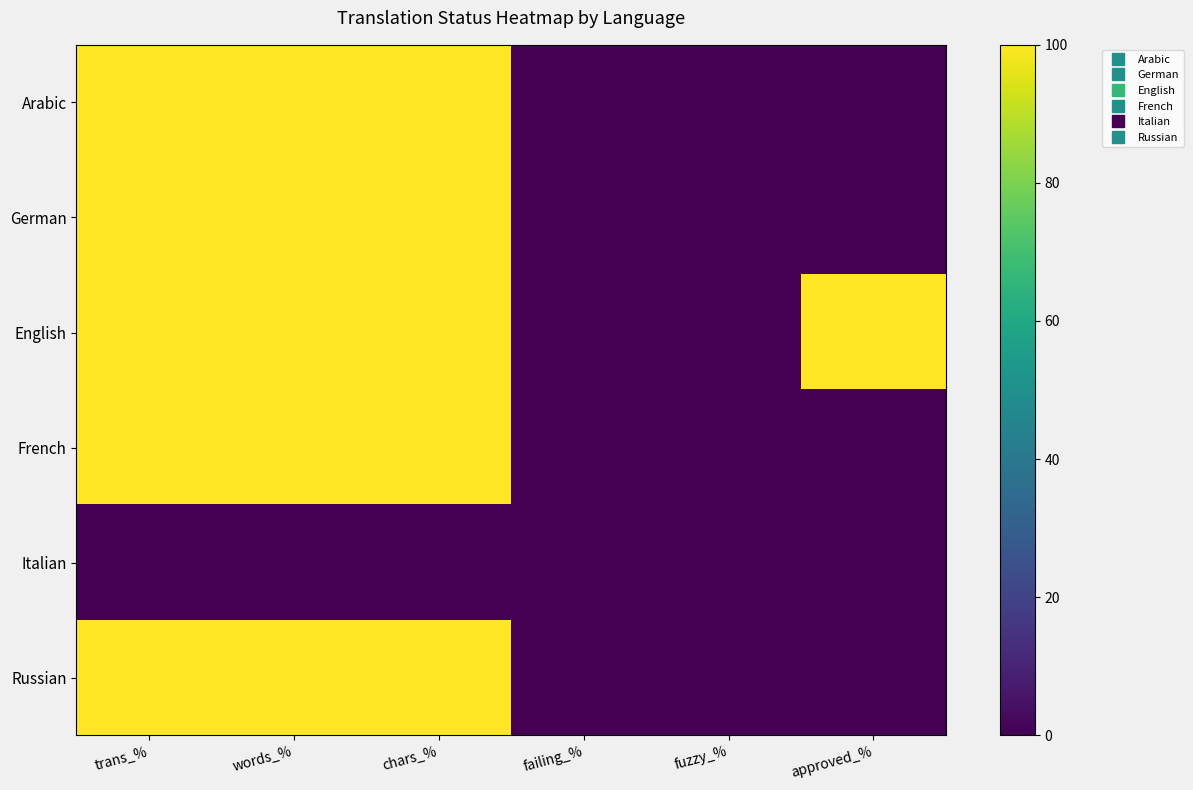

What is the total value across all series at chars_%?

500